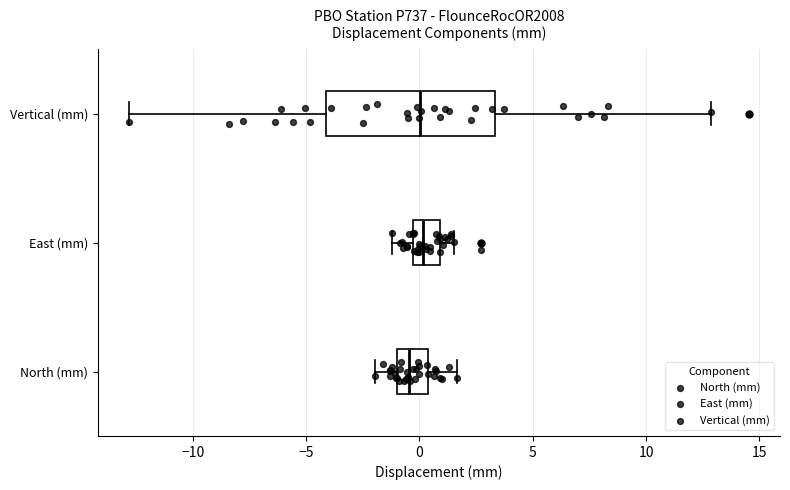

Which box's median line is the furthest to the left?

North (mm)